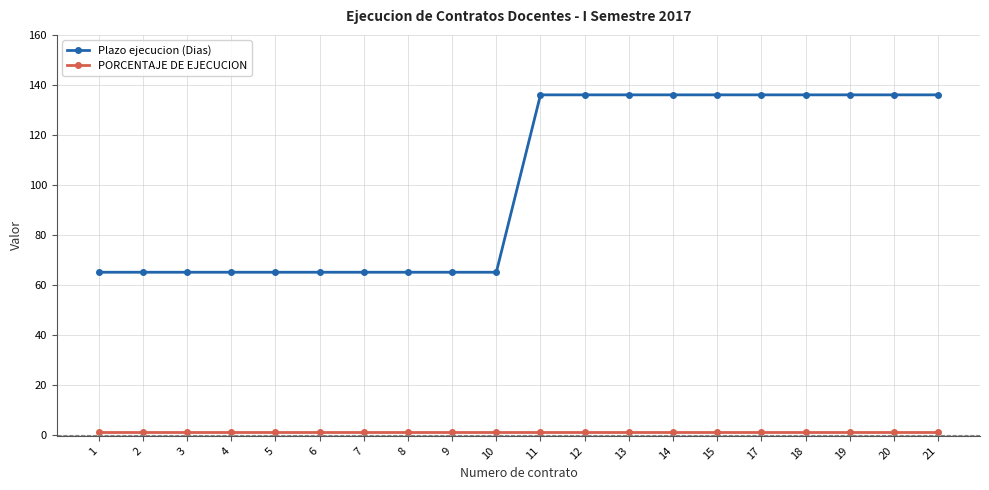

What is the difference between the maximum and second lowest values in the Plazo ejecucion (Dias) series?

71